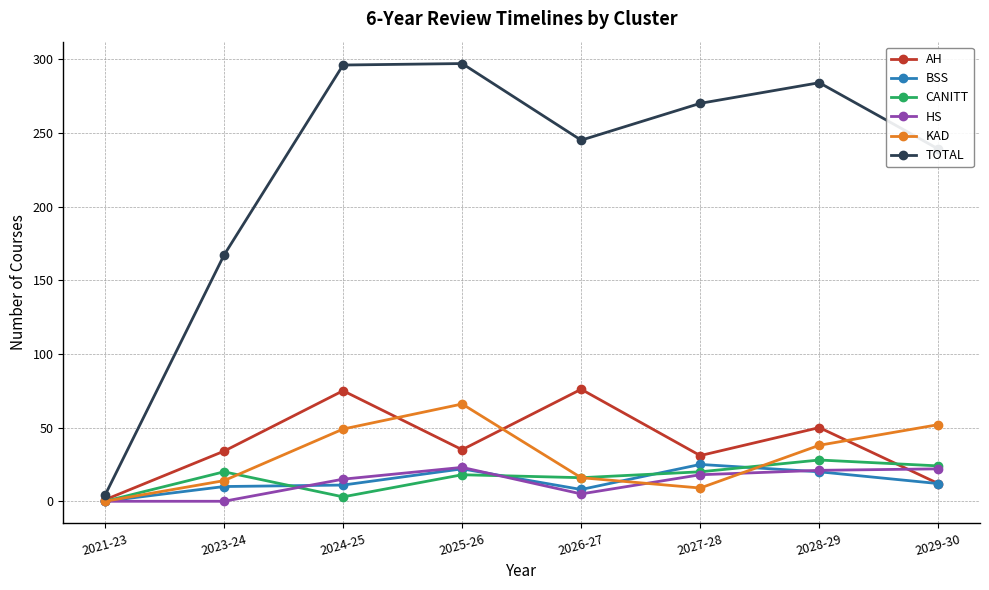

True or false: TOTAL and KAD cross at least once.

False